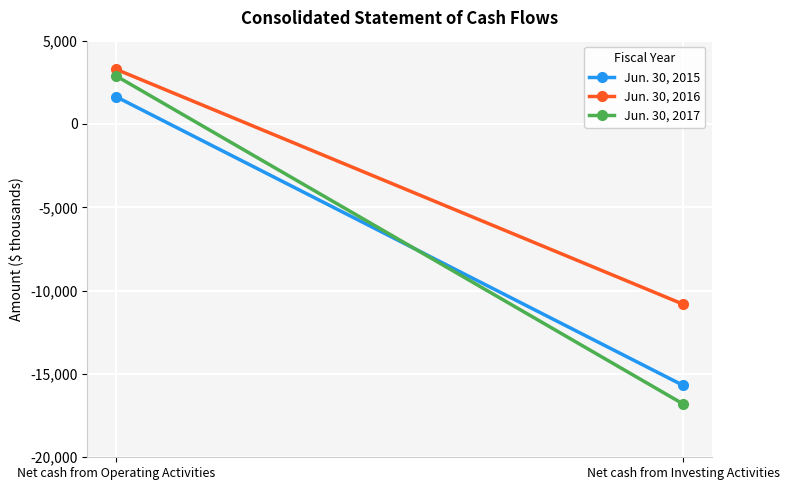

Which category has the lowest value across all series?

Net cash from Investing Activities